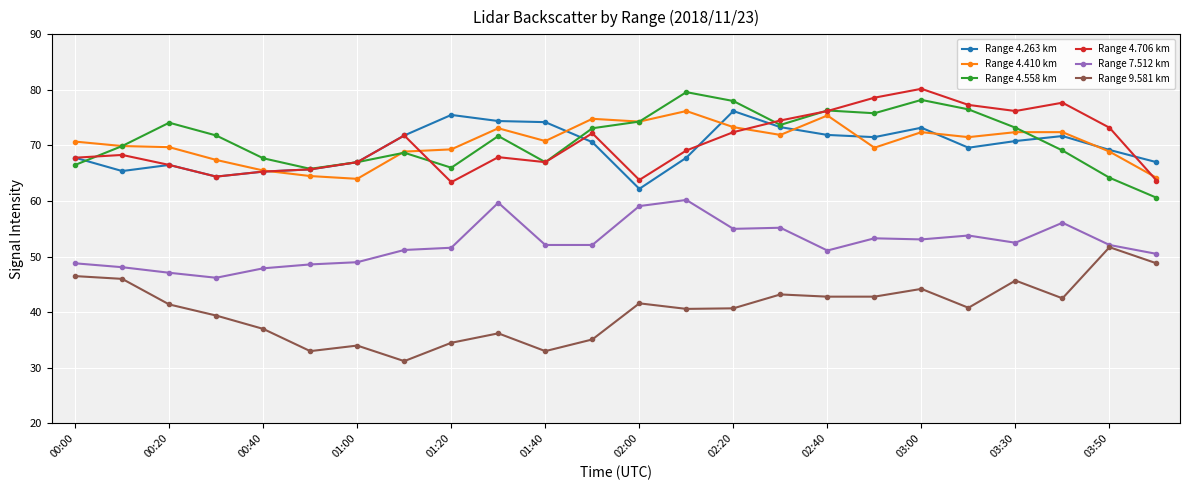

True or false: Range 4.706 km and Range 7.512 km cross at least once.

False